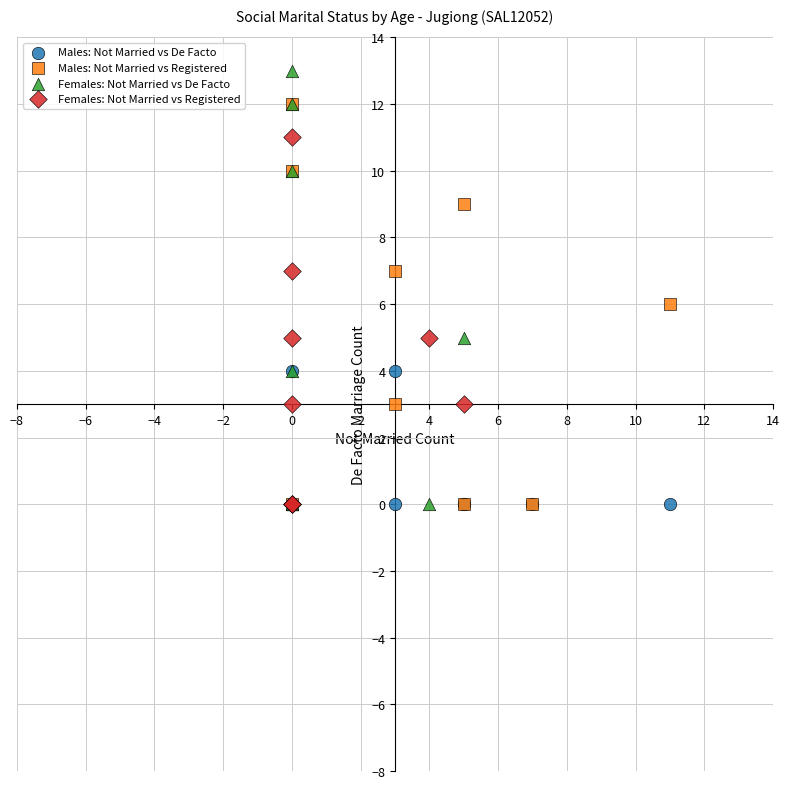

Which series has the widest spread of Y values?

Females: Not Married vs De Facto